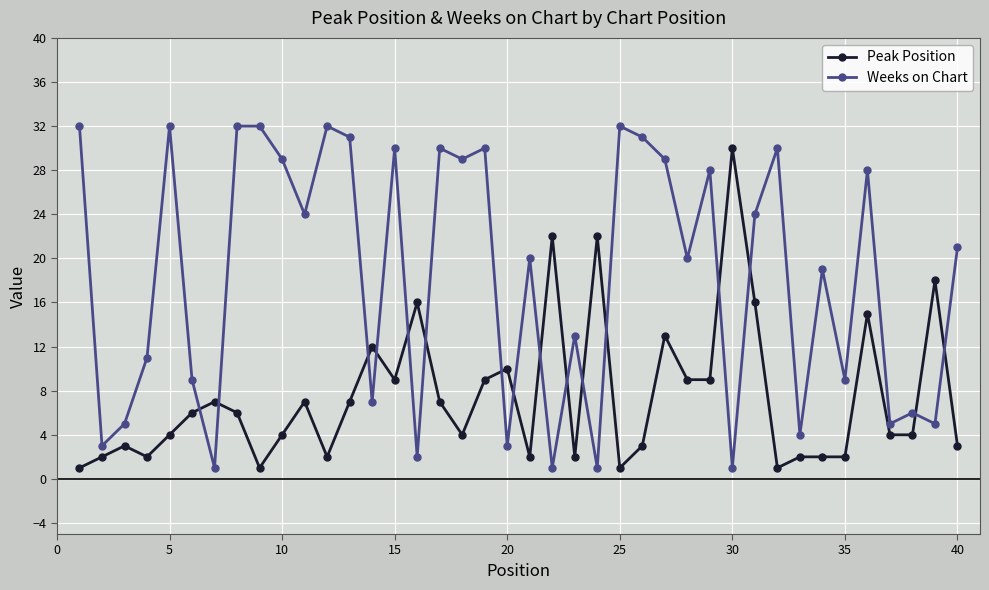

True or false: Peak Position has more than 2 points higher than both neighbors.

True